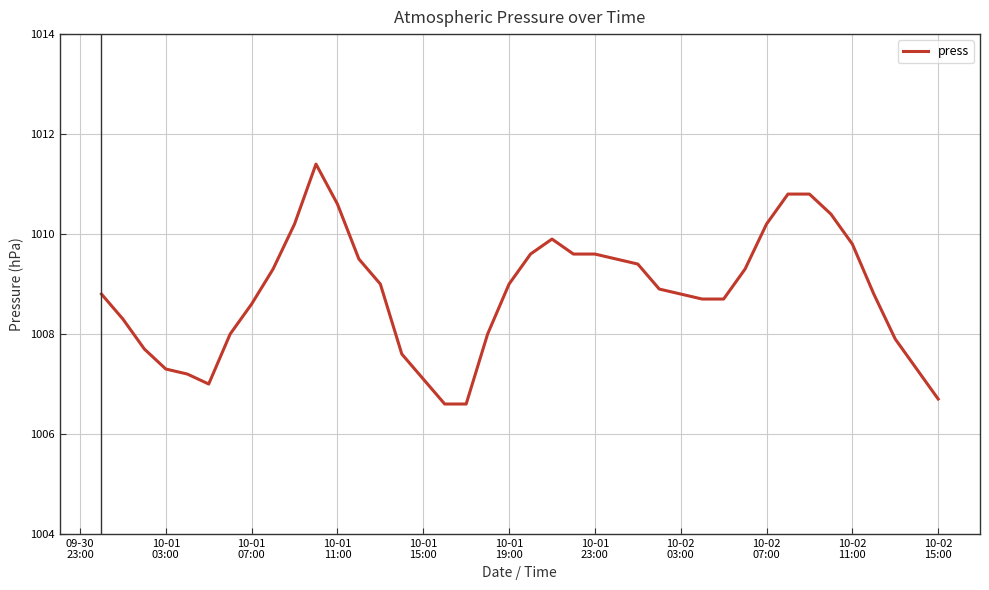

What is the greatest value displayed?

1011.4